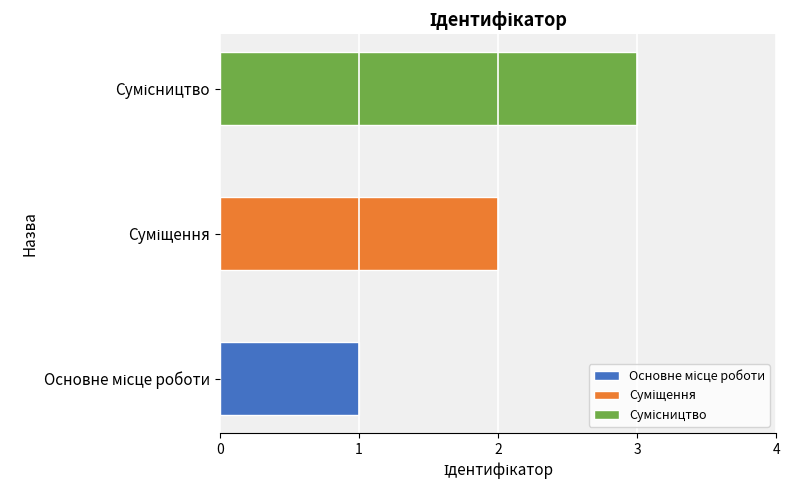

What is the difference between the maximum and second lowest values?

1